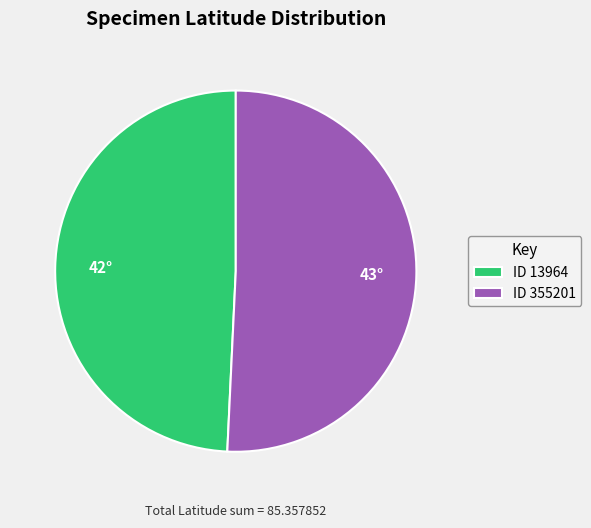

Count the number of slices in the pie.

2